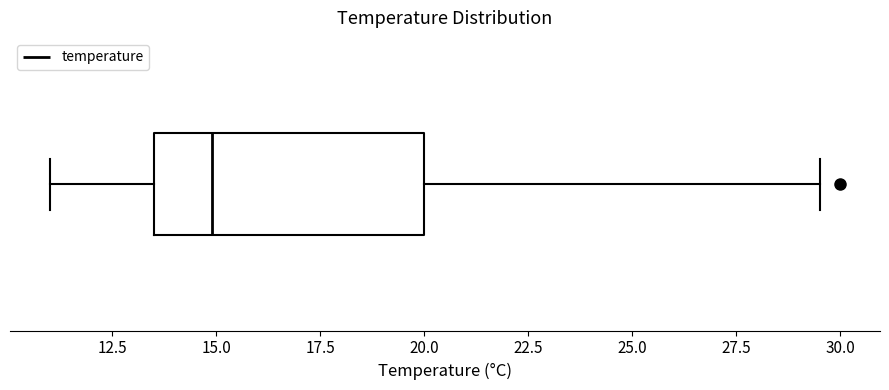

Read this box plot against the x-axis: the position of the median line, the range covered by the box, and the ends of both whiskers. The values are not printed on the chart, so give them approximately, as read against the axis.

median 15.0, box 13.5 to 20.0, whiskers 11.0 to 29.5